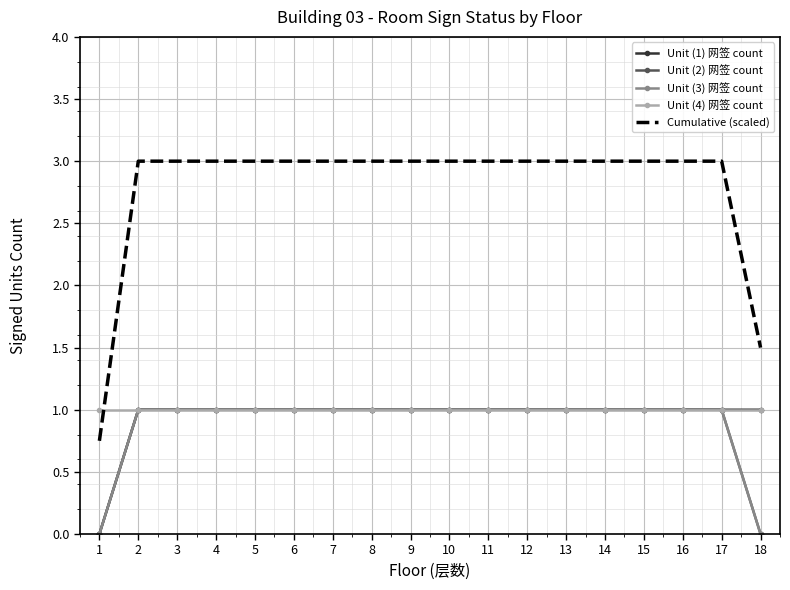

What is the maximum value shown in the chart?

3.0